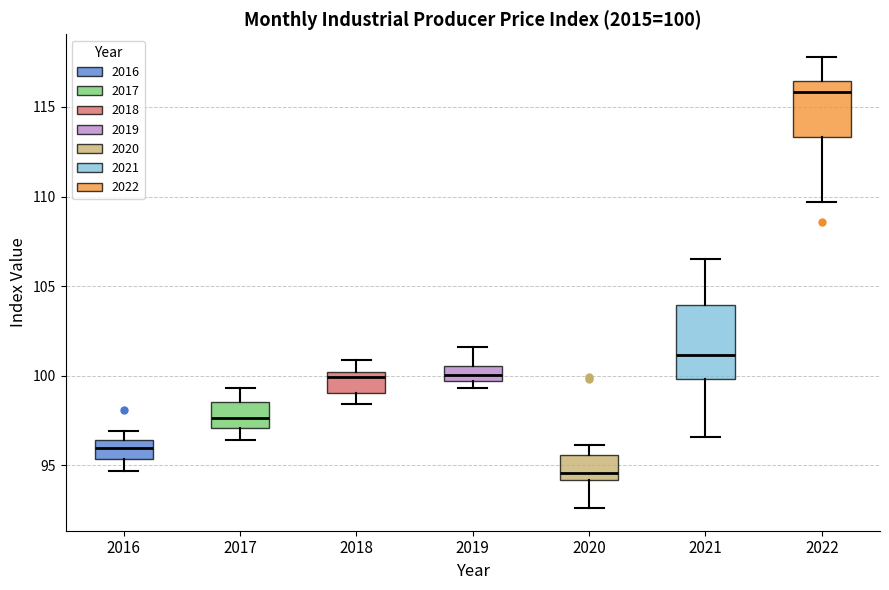

Which box has the highest median line?

2022